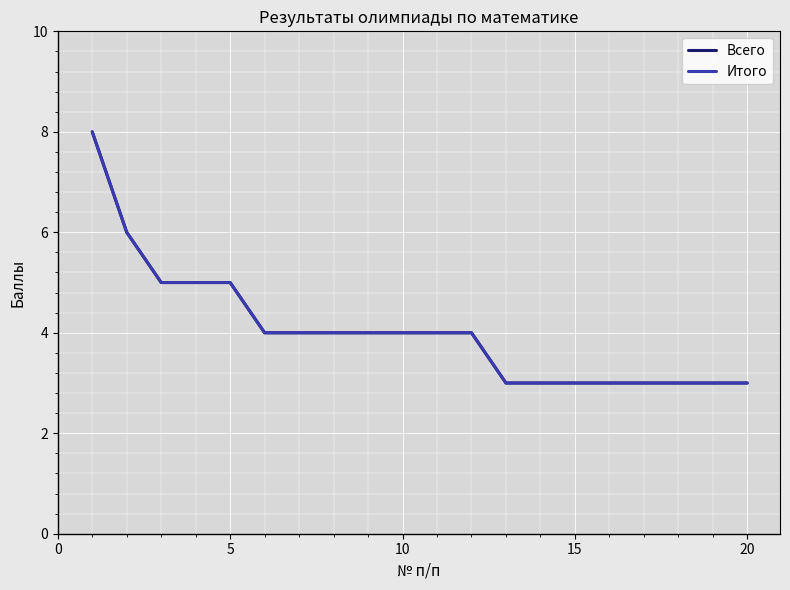

Is this an area chart (filled region under the line)?

No